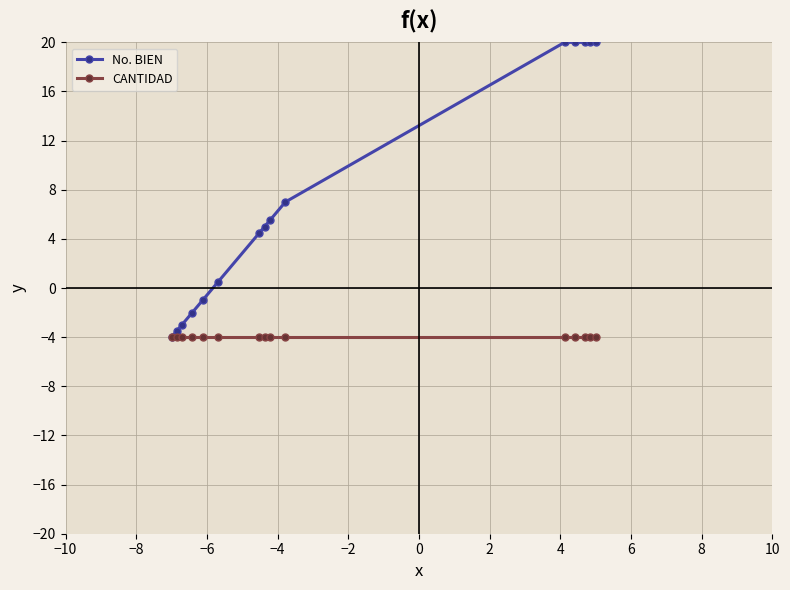

At how many categories does at least one series exceed 3?

9